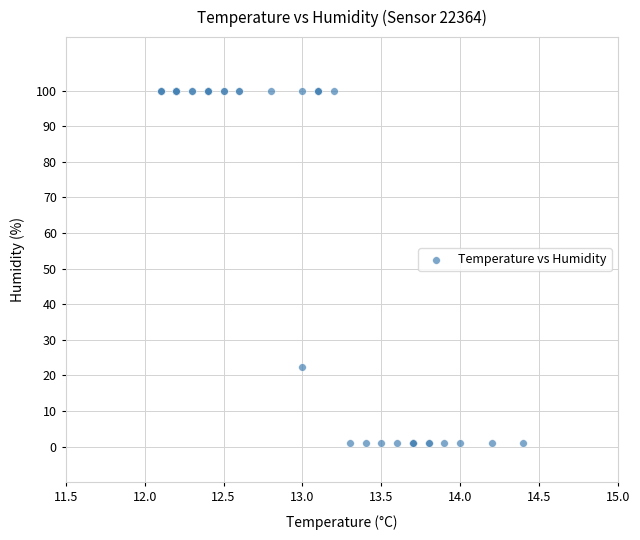

What Y value in the scatter plot is closest to 50?

22.2